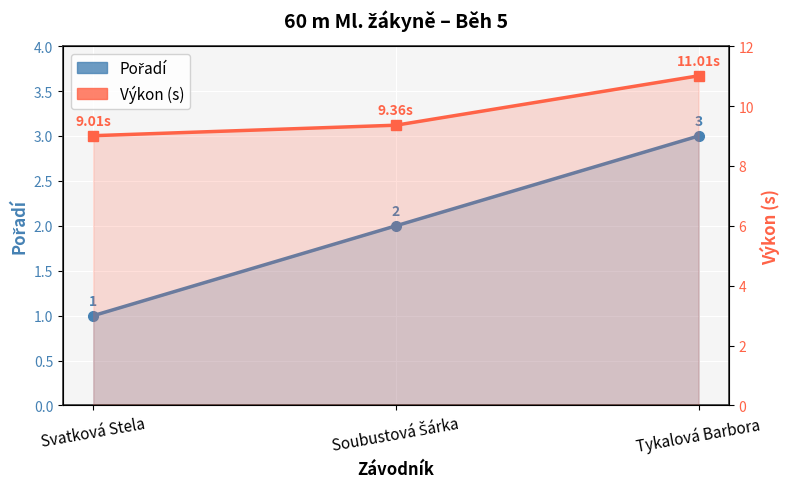

Which series has the largest total across all categories?

Výkon (s)